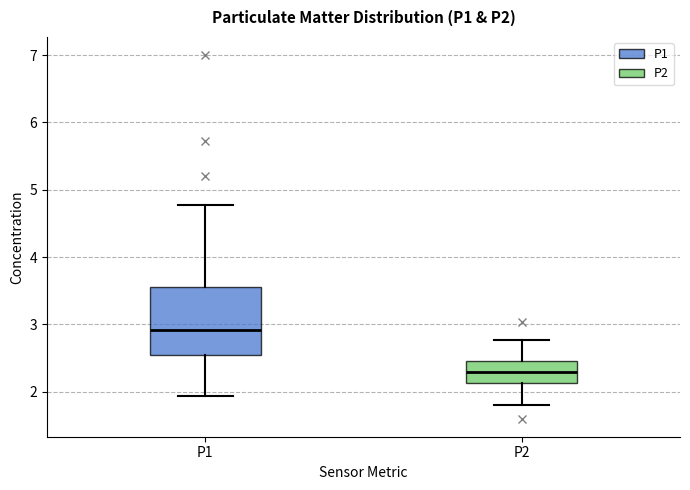

Reading left to right, transcribe this box plot: for each box, give where its median line is, the range the box spans, and where its two whiskers end, as read against the y-axis. The values are not printed on the chart, so give them approximately, as read against the axis.

P1: median 2.9, box 2.5 to 3.6, whiskers 1.9 to 4.8
P2: median 2.3, box 2.1 to 2.5, whiskers 1.8 to 2.8